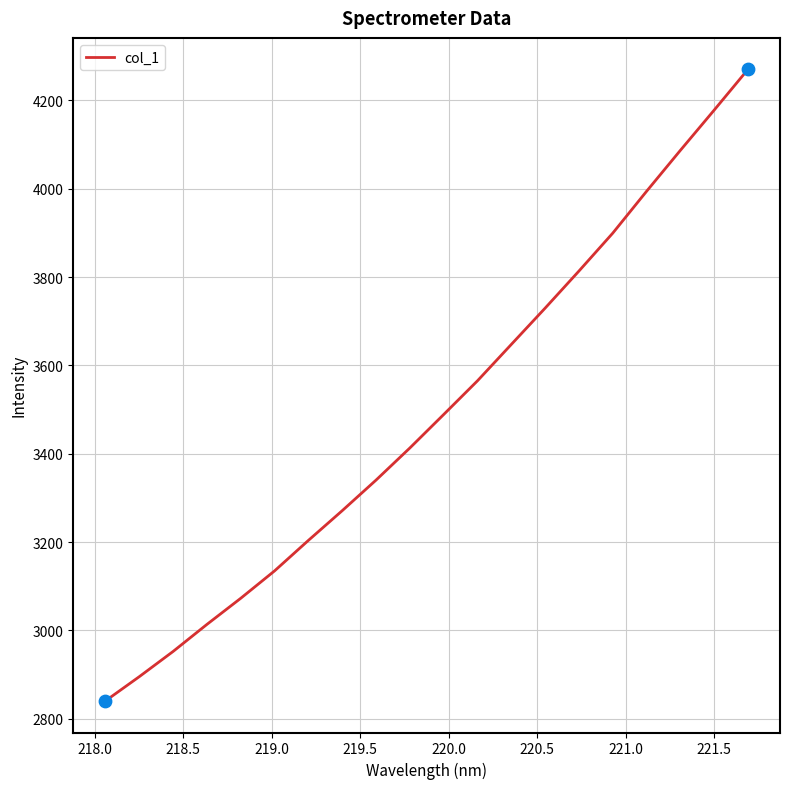

What is the maximum value shown in the chart?

4270.2